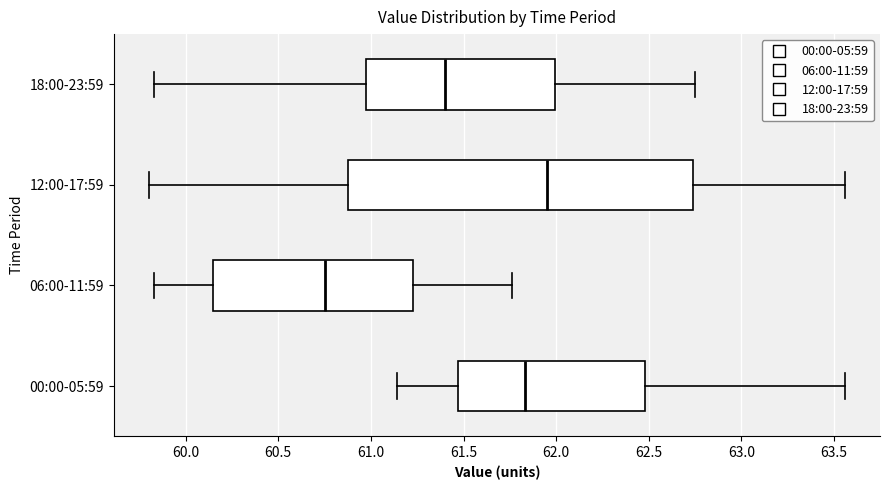

Reading bottom to top, read every box against the x-axis: the position of its median line, the range the box covers, and the ends of its whiskers. The values are not printed on the chart, so give them approximately, as read against the axis.

00:00-05:59: median 61.85, box 61.45 to 62.50, whiskers 61.15 to 63.55
06:00-11:59: median 60.75, box 60.15 to 61.25, whiskers 59.85 to 61.75
12:00-17:59: median 61.95, box 60.90 to 62.75, whiskers 59.80 to 63.55
18:00-23:59: median 61.40, box 61.00 to 62.00, whiskers 59.85 to 62.75